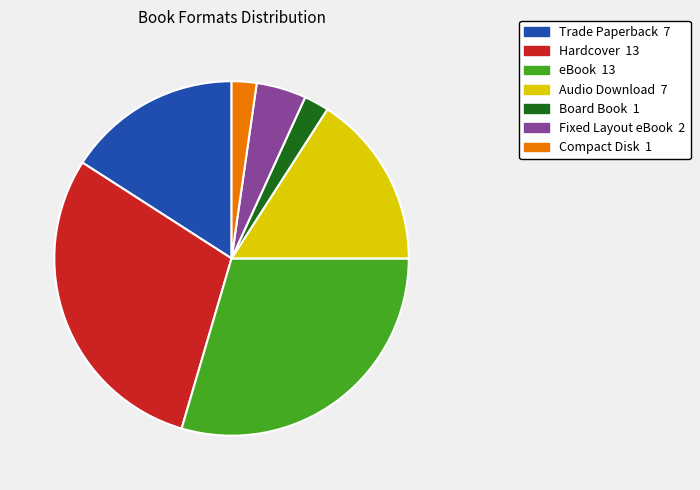

Is the sum of Board Book and Audio Download greater than half?

No